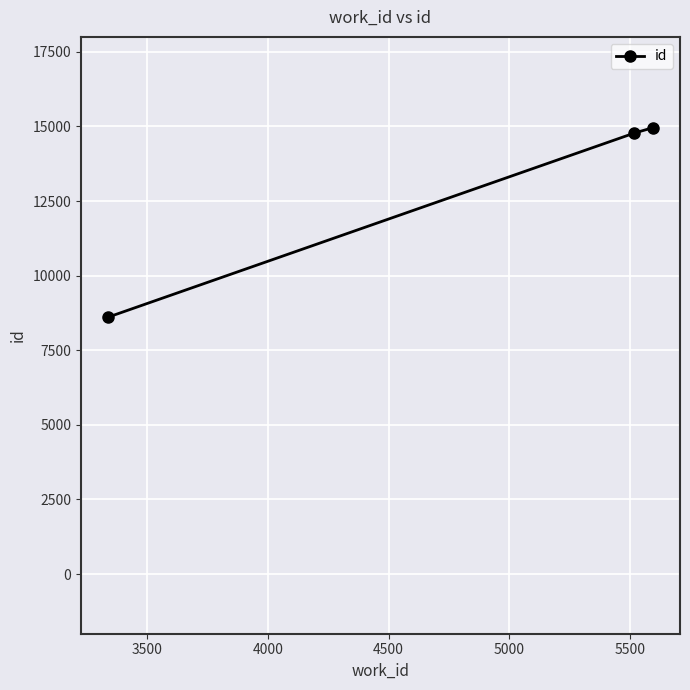

Does the chart have visible grid lines?

Yes